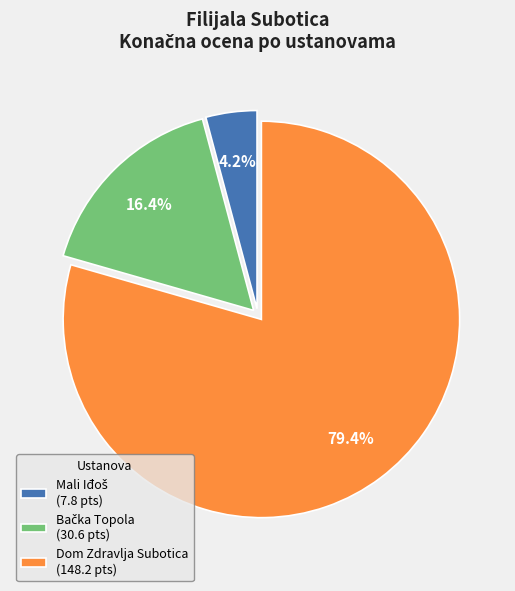

Does any single category account for the majority?

Yes